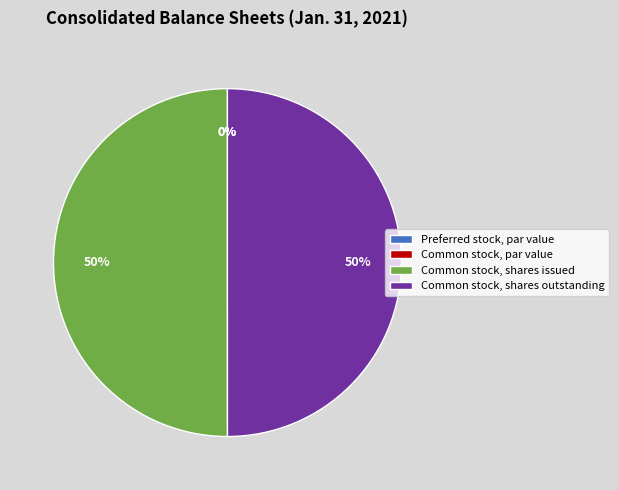

Is Common stock, shares outstanding the majority of the pie?

No